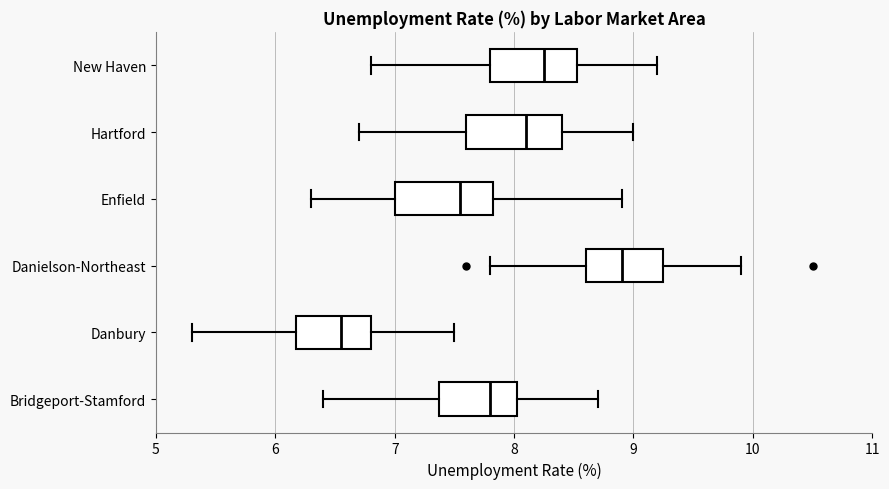

Where does the median line of the box for Enfield sit on the x-axis? The values are not printed on the chart, so give them approximately, as read against the axis.

7.6